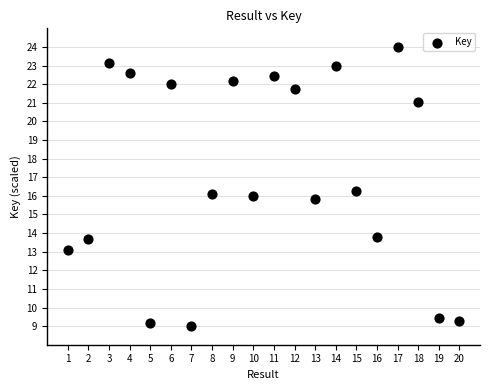

What is the range of X values (max minus min)?

19.0